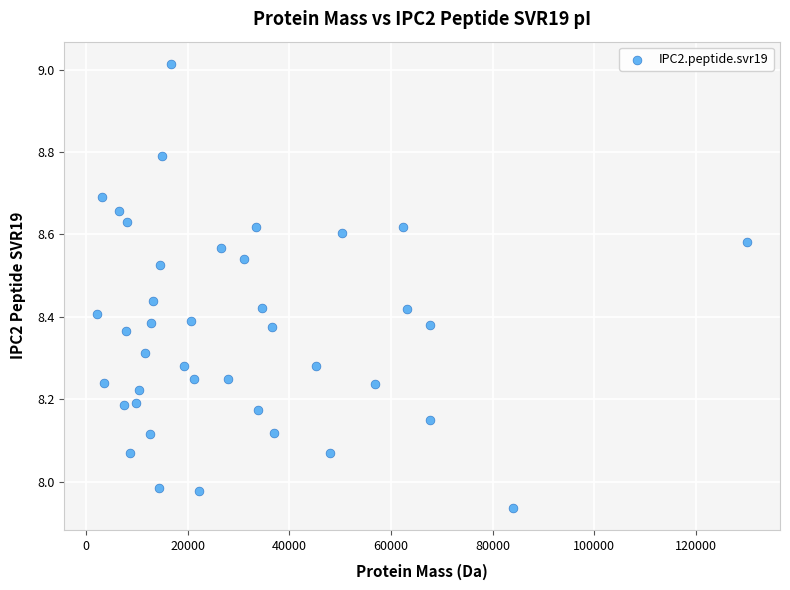

What is the range of X values (max minus min)?

128117.0